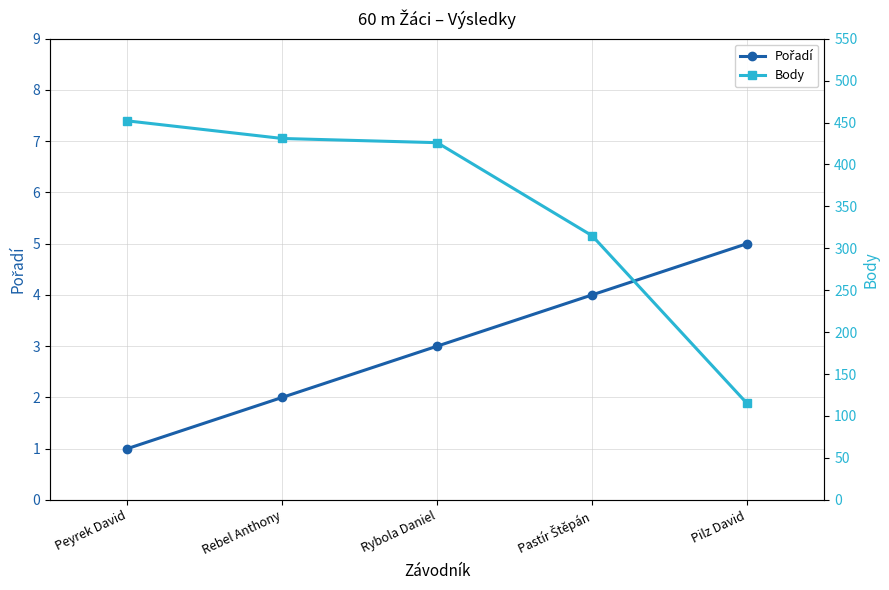

Is the value of Body at Pilz David greater than the value of Pořadí at Pastír Štěpán?

Yes